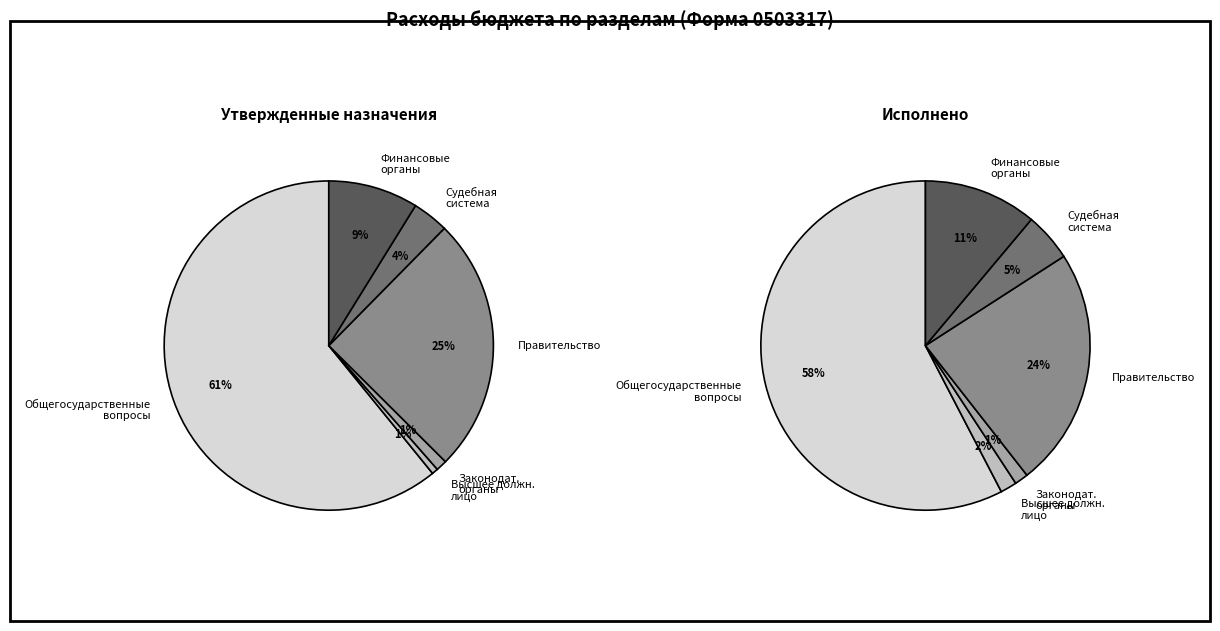

The Функционирование Правительства slice represents 17% of the pie. True or false?

False